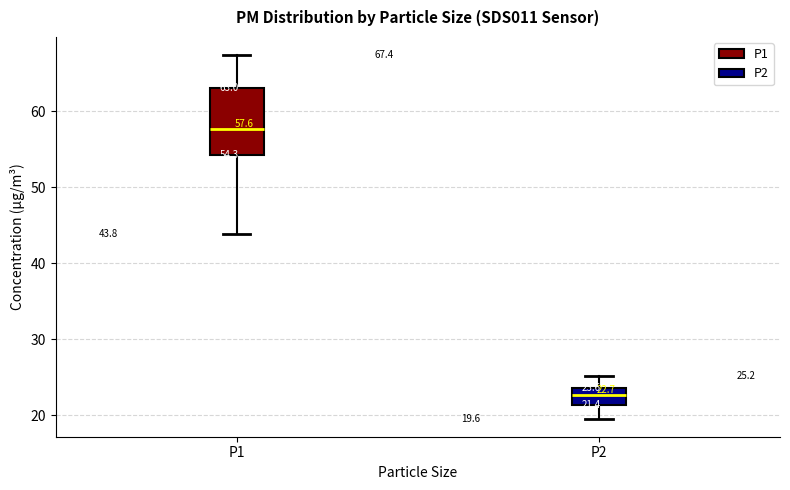

Which box has the lowest median line?

P2